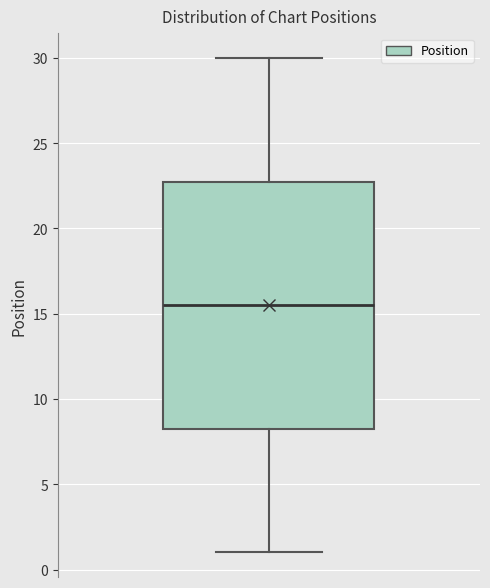

Where is the lower edge of the box on the y-axis? The values are not printed on the chart, so give them approximately, as read against the axis.

8.5